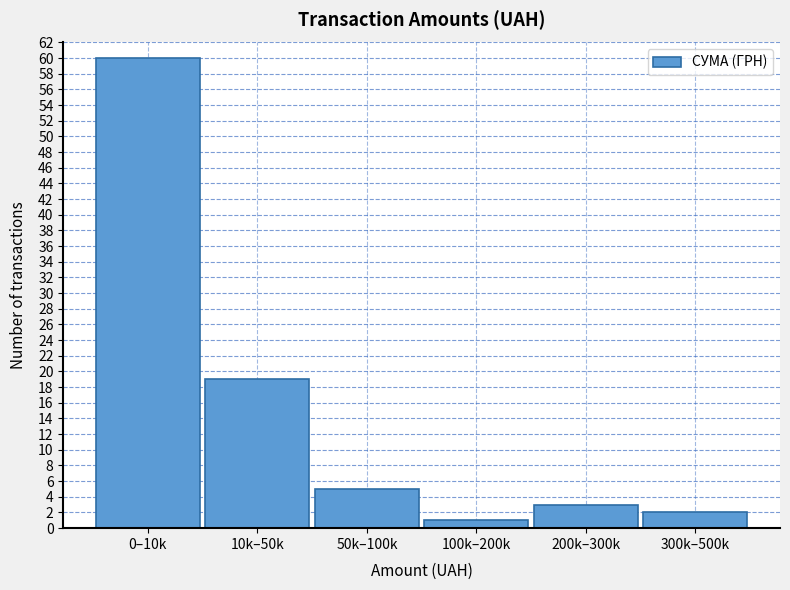

Reading left to right, list all the values displayed in this chart.

60	19	5	1	3	2